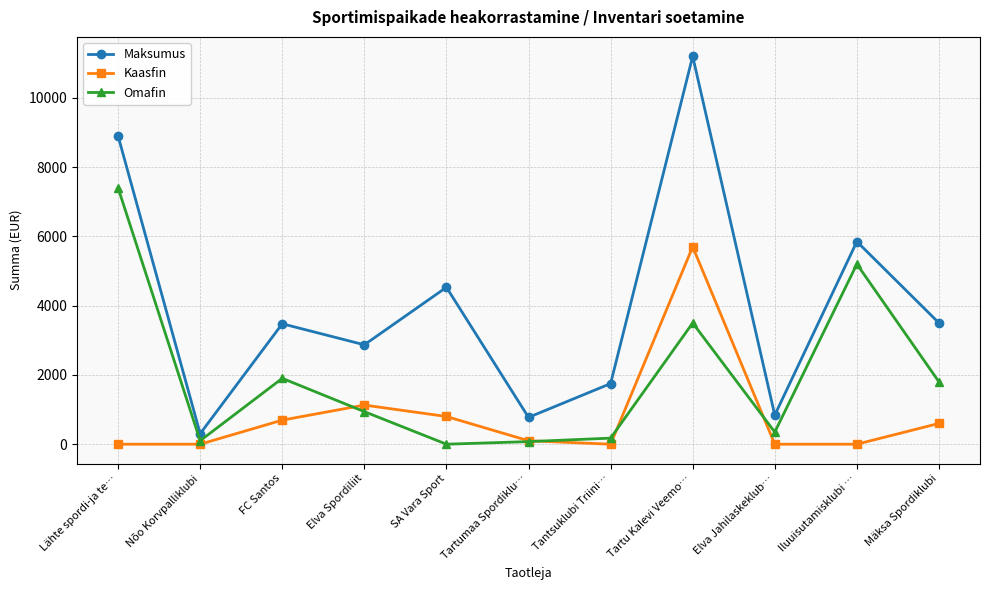

At which category is the sum across all series the highest?

Tartu Kalevi Veemo…